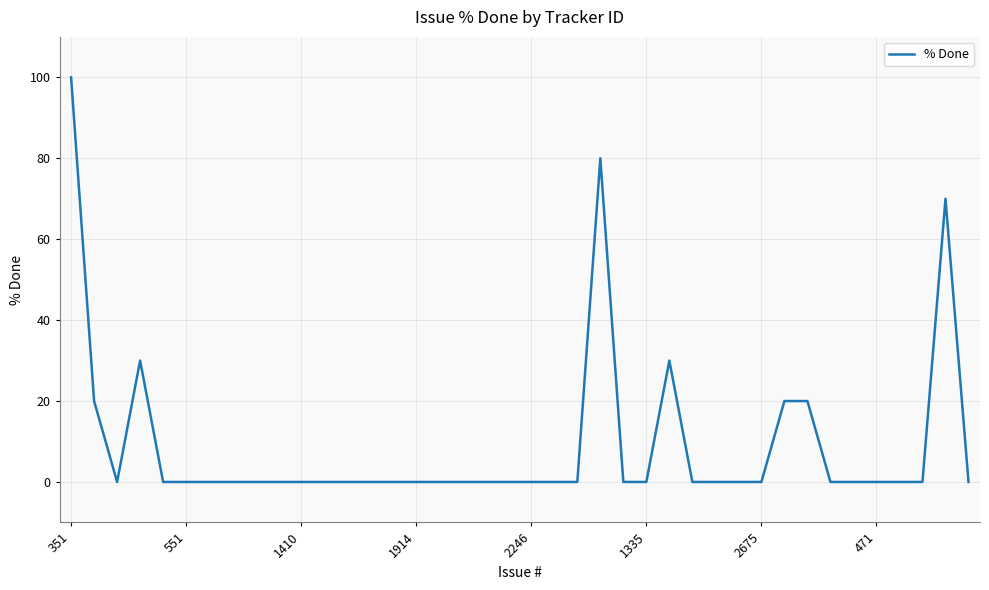

How many lines are shown in the chart?

1